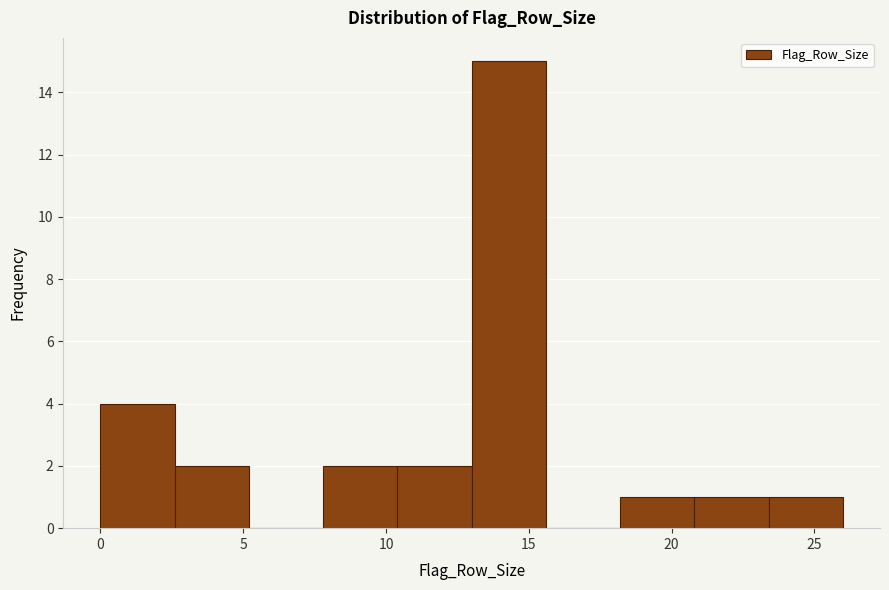

Reading left to right, transcribe this chart: for each bar, give the range it covers on the x-axis and its height. Neither the bar edges nor the heights are printed on the chart, so give them approximately, as read against the axes.

0.0 to 2.6: 4
2.6 to 5.2: 2
5.2 to 7.8: 0
7.8 to 10.4: 2
10.4 to 13.0: 2
13.0 to 15.6: 15
15.6 to 18.2: 0
18.2 to 20.8: 1
20.8 to 23.4: 1
23.4 to 26.0: 1